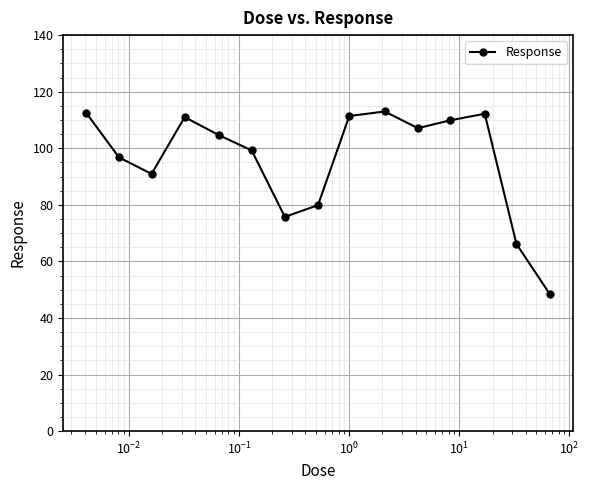

What is the difference between the maximum and minimum values?

64.5